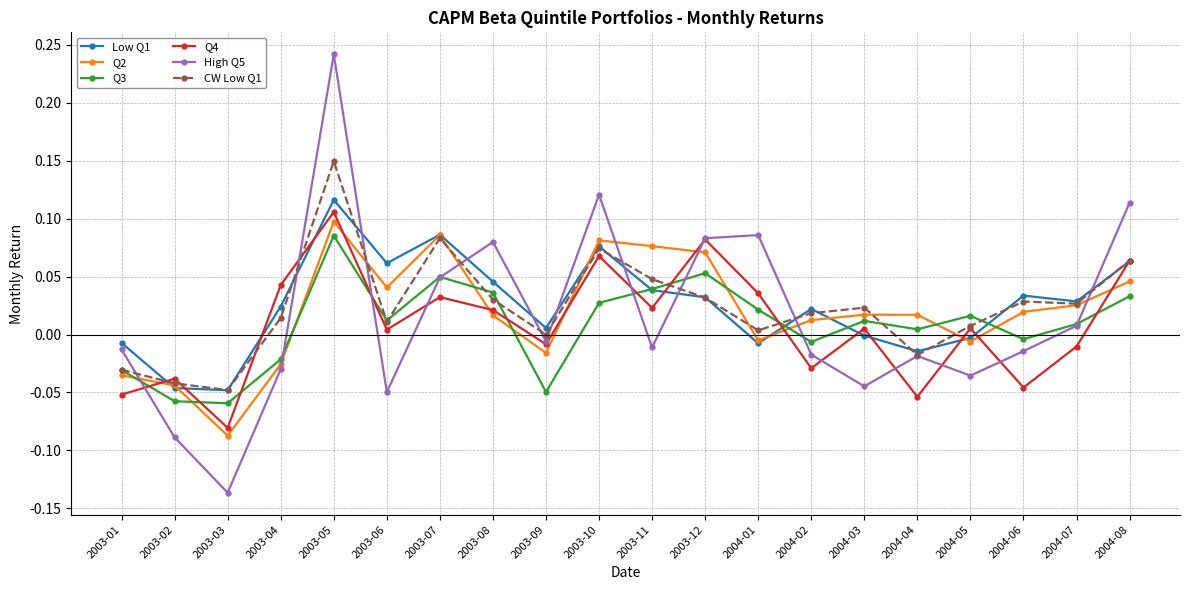

Where is the first local minimum for High Q5?

2003-03